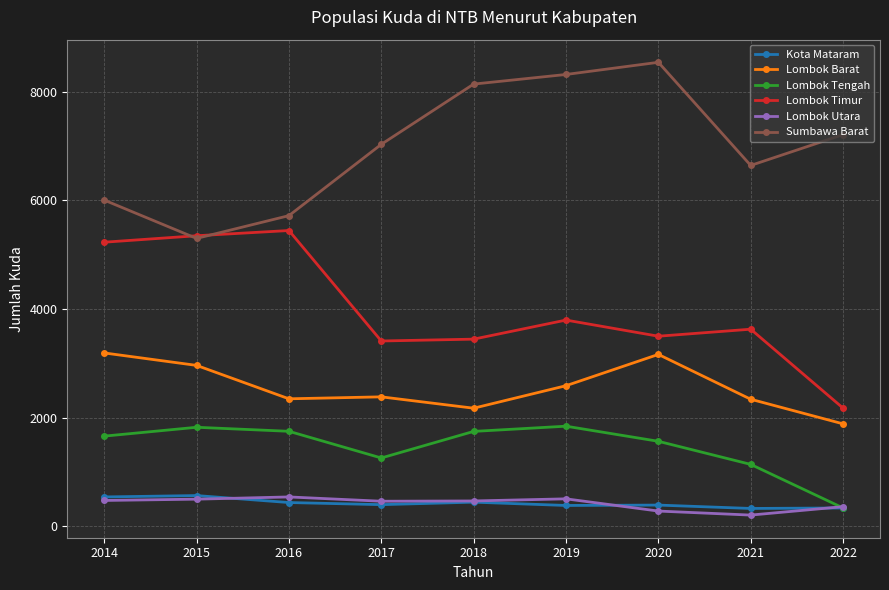

What is the difference between the maximum and second lowest values in the Lombok Utara series?

260